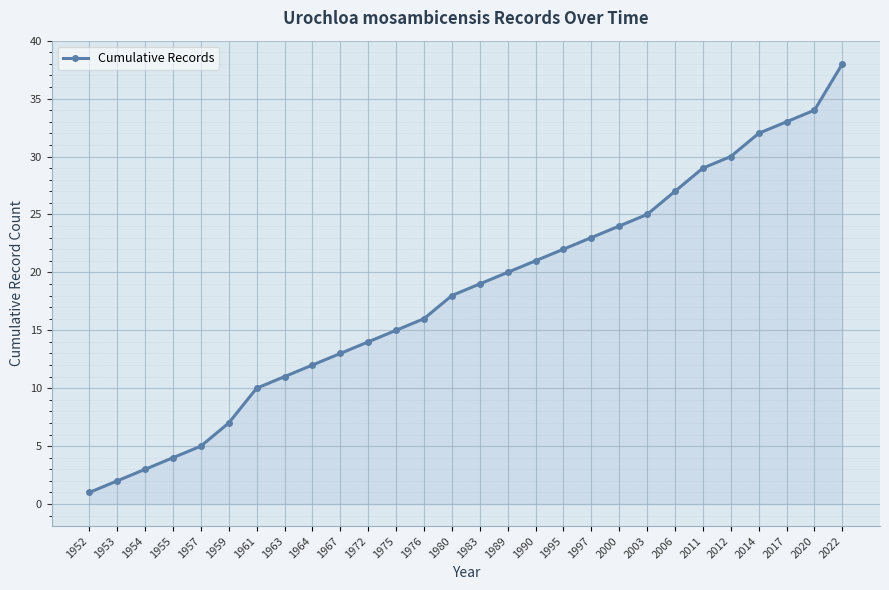

At which label is the value closest to 19?

1983